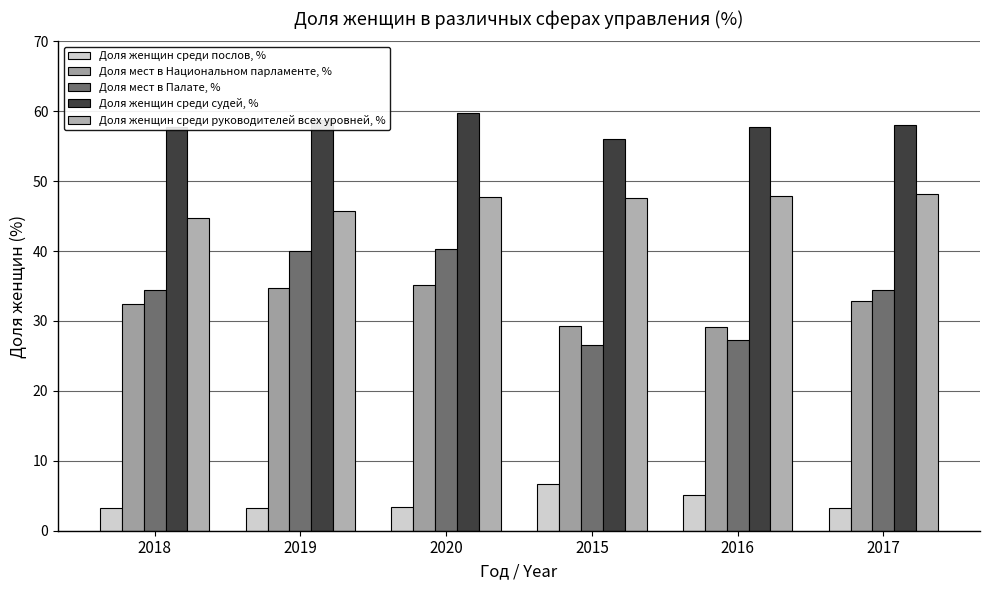

What is the difference between the second highest and second lowest values in the Доля женщин среди судей, % series?

1.1